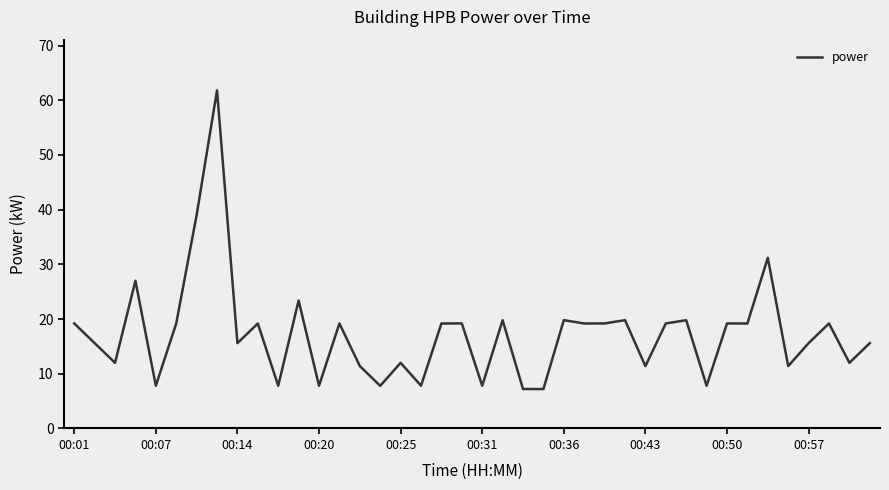

What is the minimum value shown in the chart?

7.2